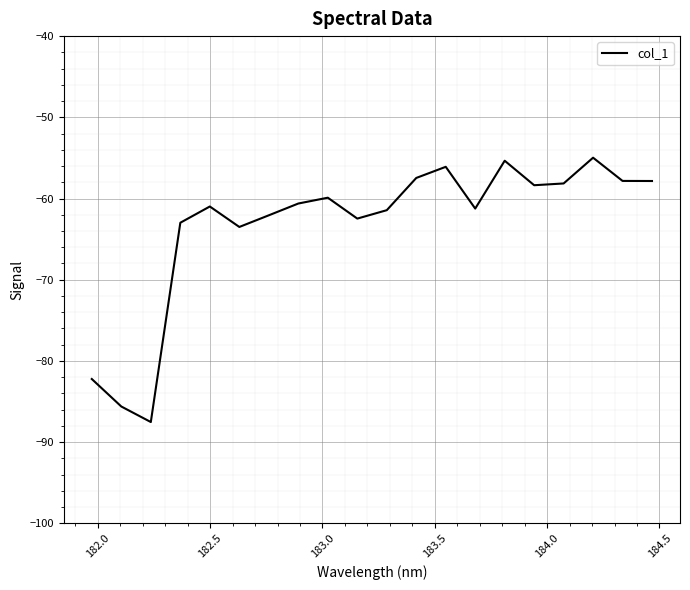

What is the difference between the maximum and minimum values?

32.6